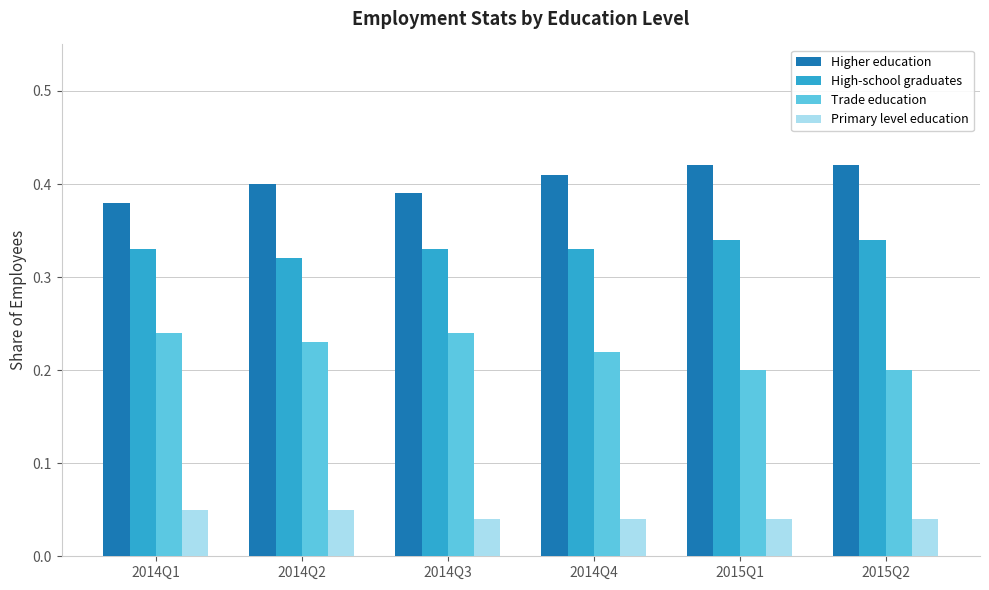

What is the label of the 5th bar from the right?

2014Q2